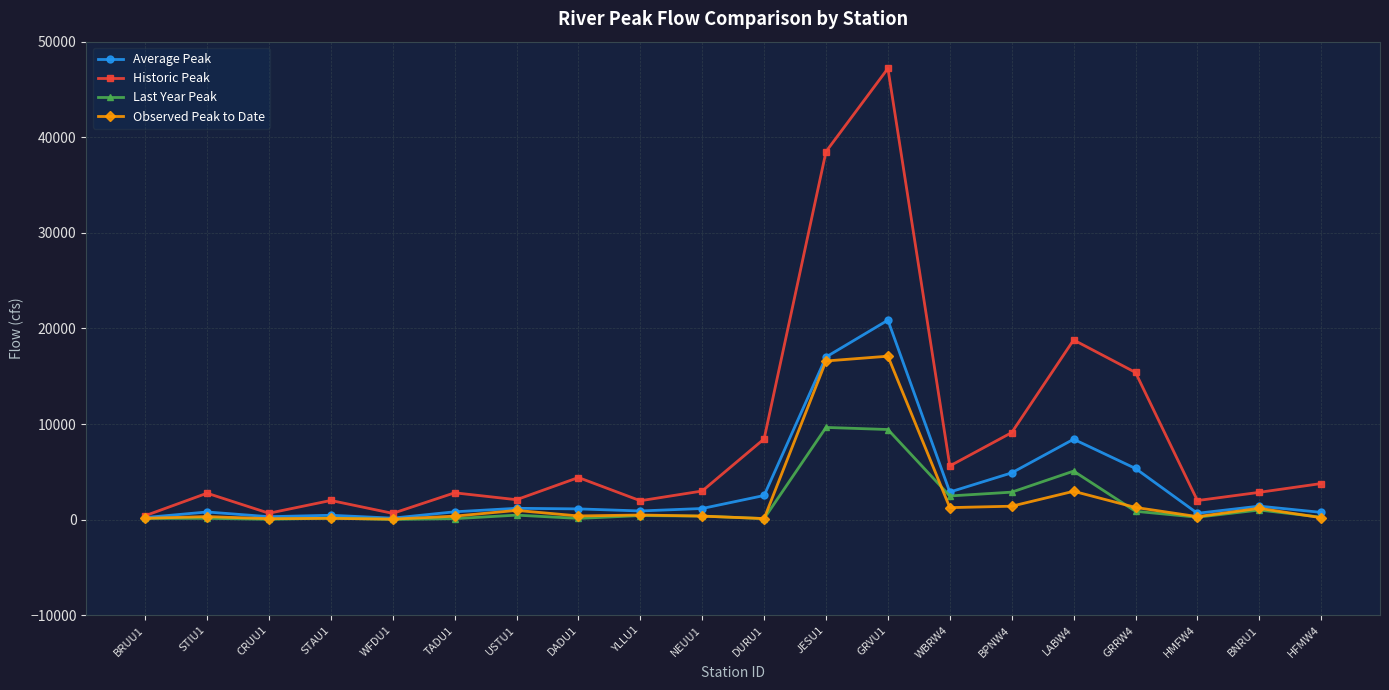

What value does the Observed Peak to Date series have at YLLU1, to the nearest 10?

490